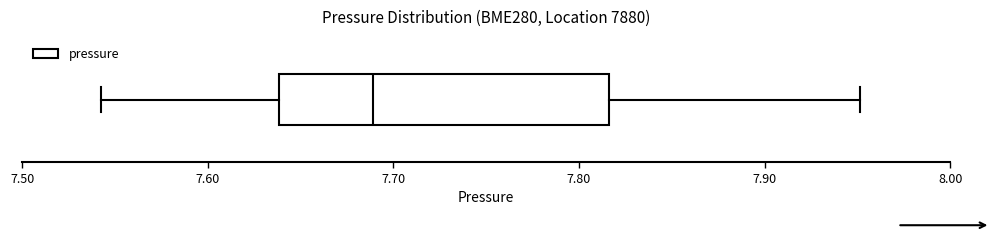

Where is the right edge of the box on the x-axis? The values are not printed on the chart, so give them approximately, as read against the axis.

7.82